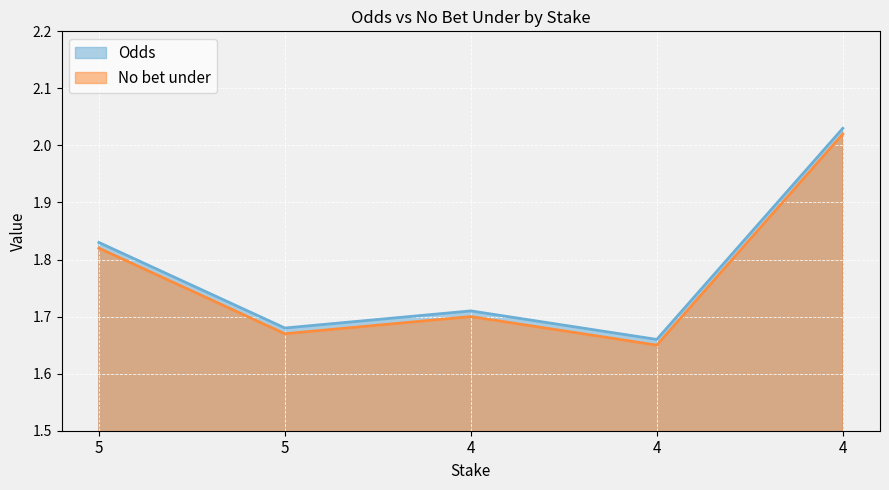

At which label does Odds reach its peak?

4